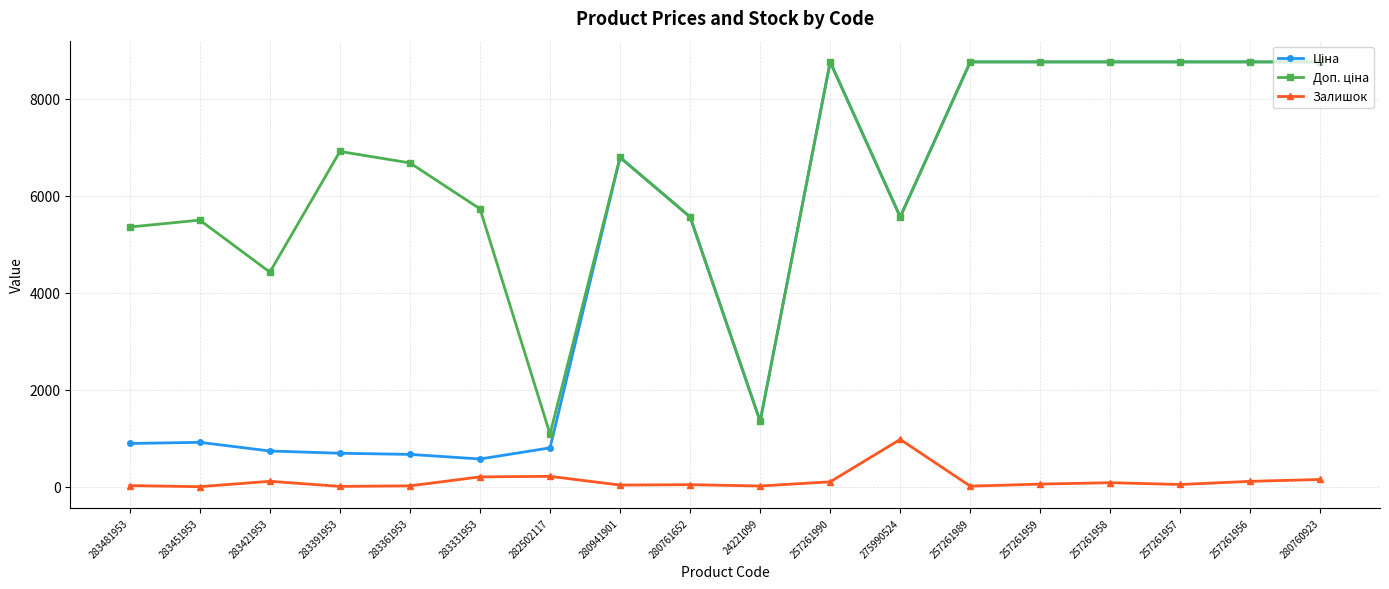

How many lines are shown in the chart?

3